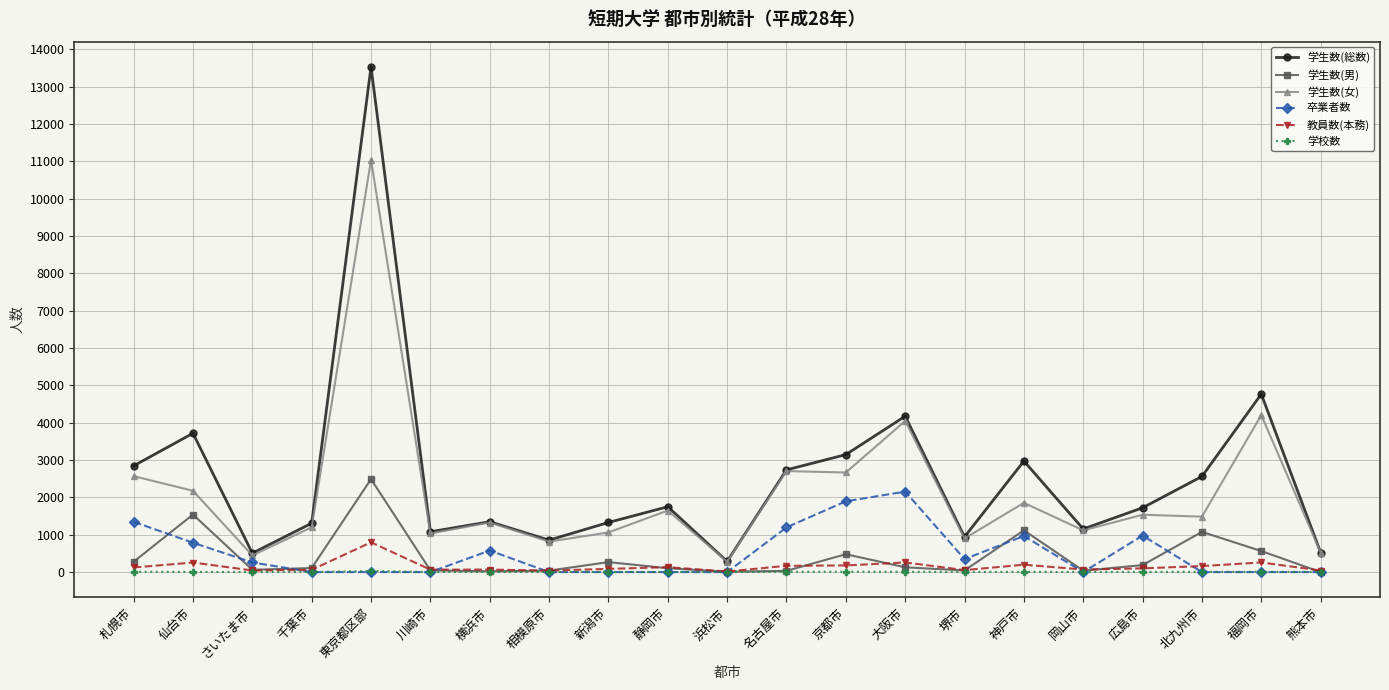

How many distinct data groups are displayed?

6